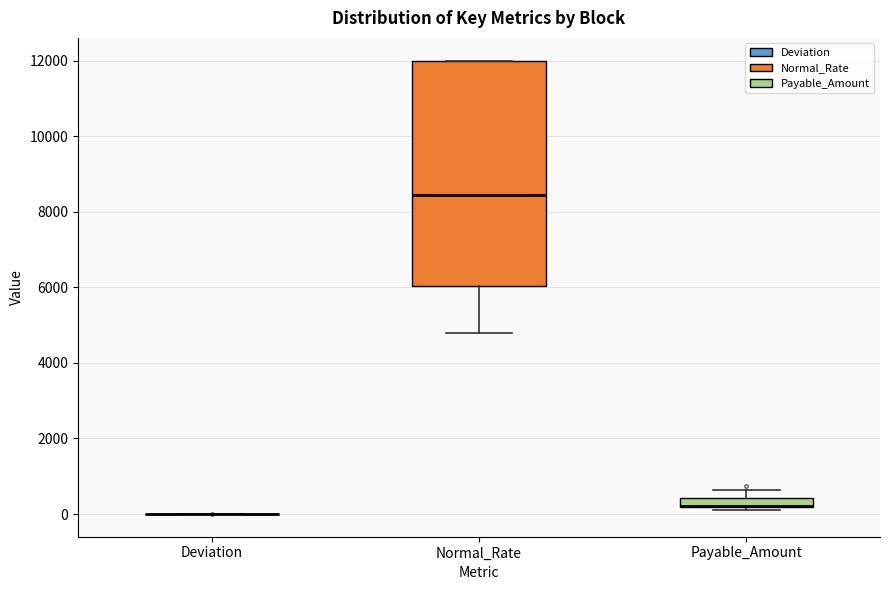

Which box is the tallest, from its lower edge to its upper edge?

Normal_Rate